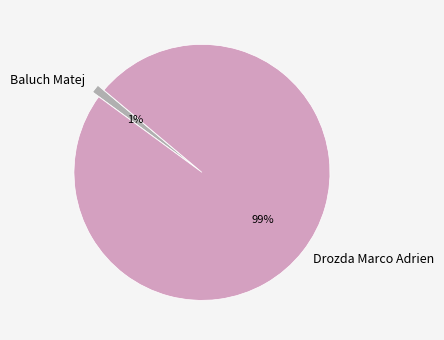

What is the largest slice in the pie chart?

Drozda Marco Adrien